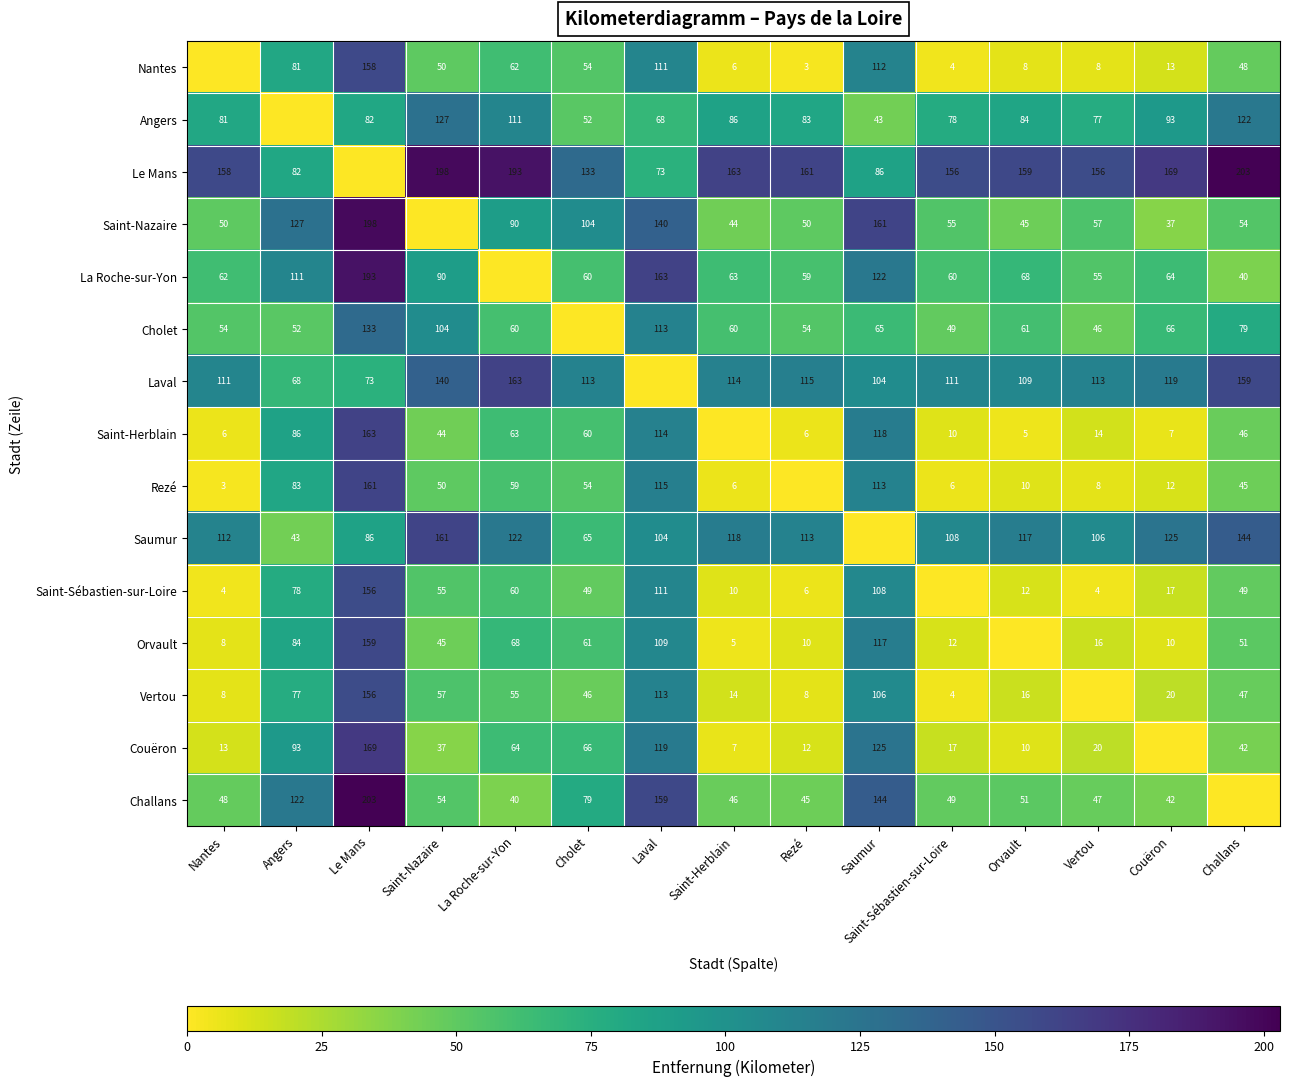

Is the value of Saint-Herblain at Saint-Nazaire greater than the value of Couëron at La Roche-sur-Yon?

No